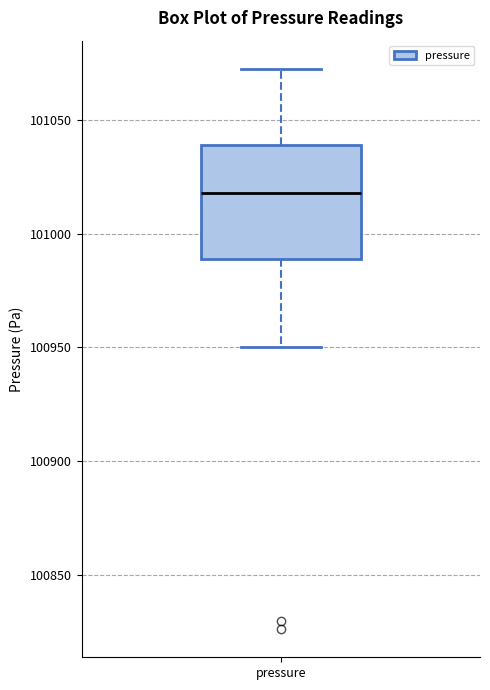

Where does the lower whisker of the box for pressure end on the y-axis? The values are not printed on the chart, so give them approximately, as read against the axis.

100950